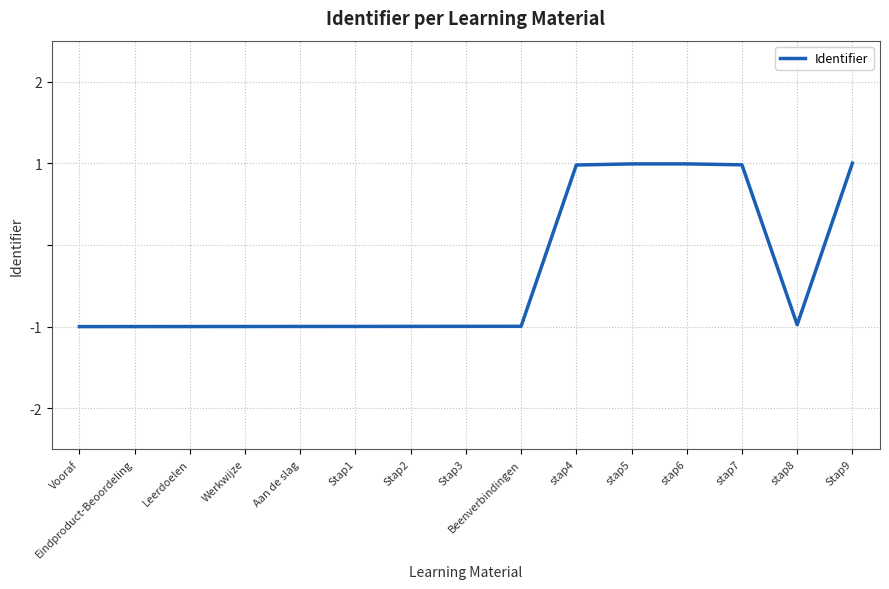

What is the sum of all values?

-5.0